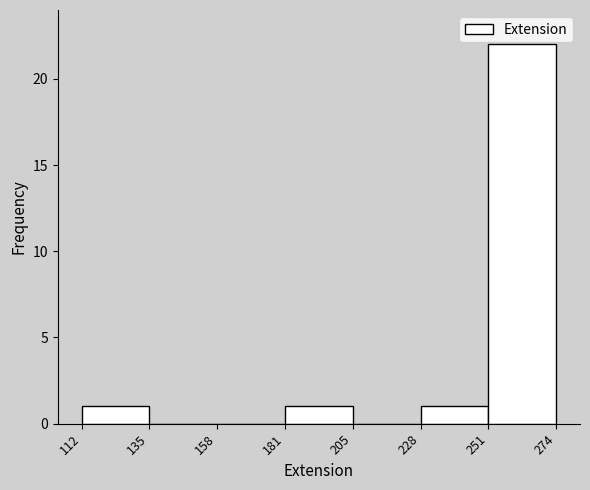

Which range on the x-axis has the tallest bar?

251 to 274